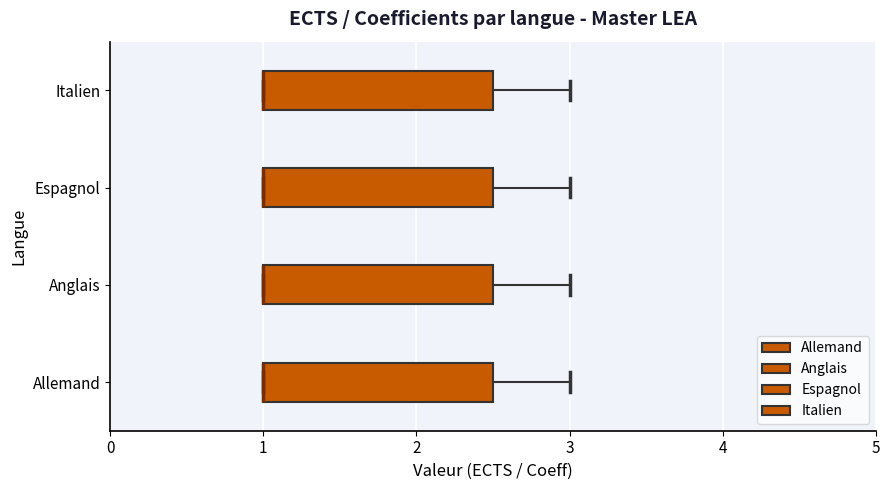

Reading bottom to top, transcribe this box plot: for each box, give where its median line is, the range the box spans, and where its two whiskers end, as read against the x-axis. The values are not printed on the chart, so give them approximately, as read against the axis.

Allemand: median 1.0 (drawn on the box's left edge), box 1.0 to 2.5, whiskers 1.0 to 3.0
Anglais: median 1.0 (drawn on the box's left edge), box 1.0 to 2.5, whiskers 1.0 to 3.0
Espagnol: median 1.0 (drawn on the box's left edge), box 1.0 to 2.5, whiskers 1.0 to 3.0
Italien: median 1.0 (drawn on the box's left edge), box 1.0 to 2.5, whiskers 1.0 to 3.0